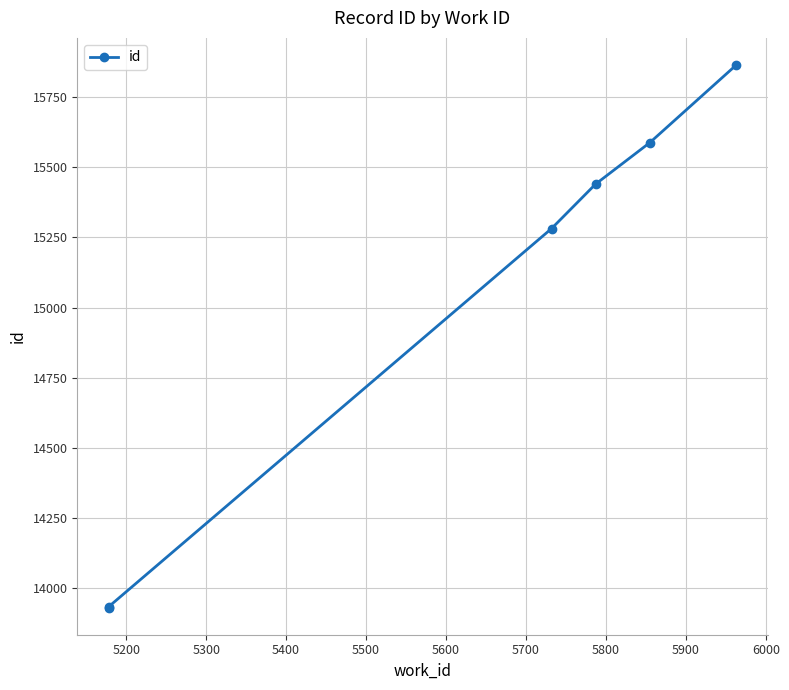

Reading left to right, transcribe all the data shown in this chart.

13932	13935	15281	15439	15587	15863